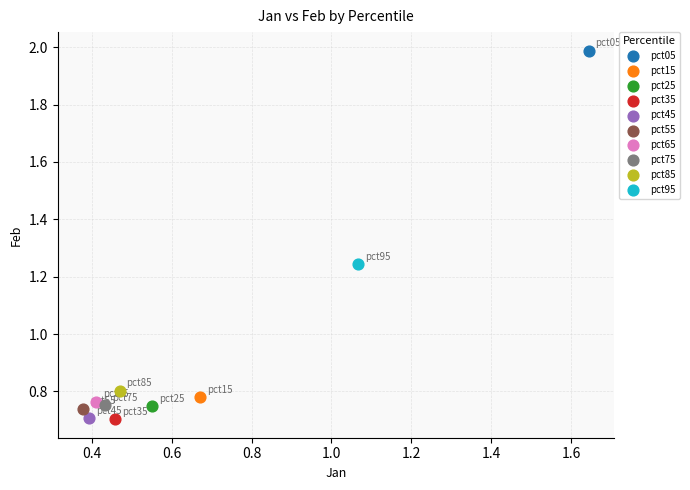

What are all the series names shown in the legend?

pct05, pct15, pct25, pct35, pct45, pct55, pct65, pct75, pct85, pct95